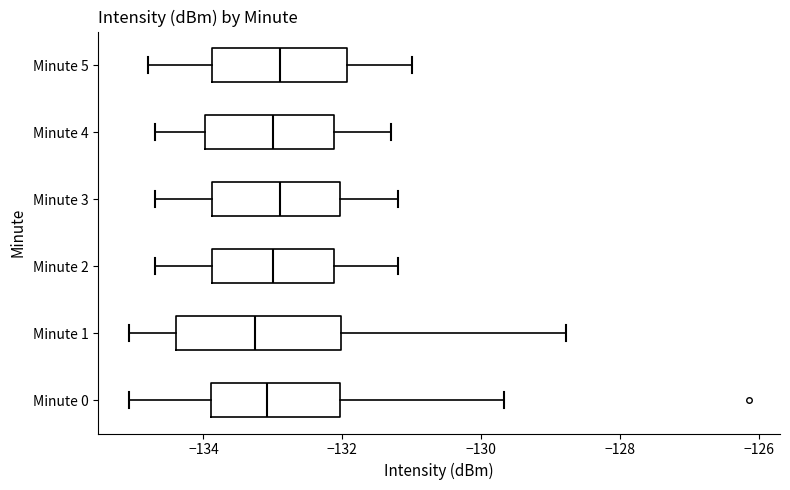

Reading bottom to top, transcribe this box plot: for each box, give where its median line is, the range the box spans, and where its two whiskers end, as read against the x-axis. The values are not printed on the chart, so give them approximately, as read against the axis.

Minute 0: median -133.0, box -133.8 to -132.0, whiskers -135.0 to -129.6
Minute 1: median -133.2, box -134.4 to -132.0, whiskers -135.0 to -128.8
Minute 2: median -133.0, box -133.8 to -132.2, whiskers -134.6 to -131.2
Minute 3: median -132.8, box -133.8 to -132.0, whiskers -134.6 to -131.2
Minute 4: median -133.0, box -134.0 to -132.2, whiskers -134.6 to -131.2
Minute 5: median -132.8, box -133.8 to -132.0, whiskers -134.8 to -131.0